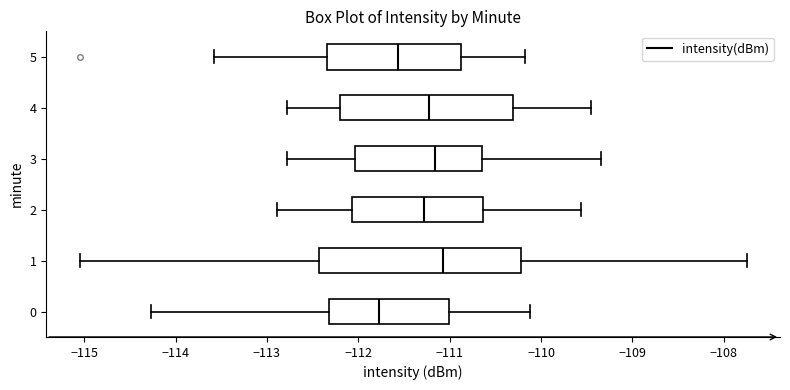

Reading bottom to top, transcribe this box plot: for each box, give where its median line is, the range the box spans, and where its two whiskers end, as read against the x-axis. The values are not printed on the chart, so give them approximately, as read against the axis.

0: median -111.8, box -112.3 to -111.0, whiskers -114.3 to -110.1
1: median -111.1, box -112.4 to -110.2, whiskers -115.0 to -107.7
2: median -111.3, box -112.1 to -110.6, whiskers -112.9 to -109.6
3: median -111.2, box -112.0 to -110.6, whiskers -112.8 to -109.3
4: median -111.2, box -112.2 to -110.3, whiskers -112.8 to -109.4
5: median -111.6, box -112.3 to -110.9, whiskers -113.6 to -110.2